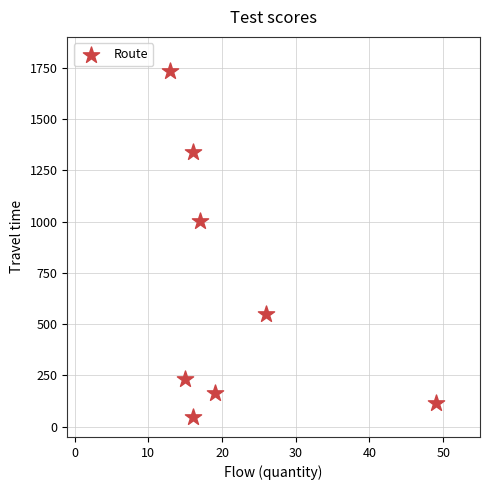

What Y value in the scatter plot is closest to 891?

1003